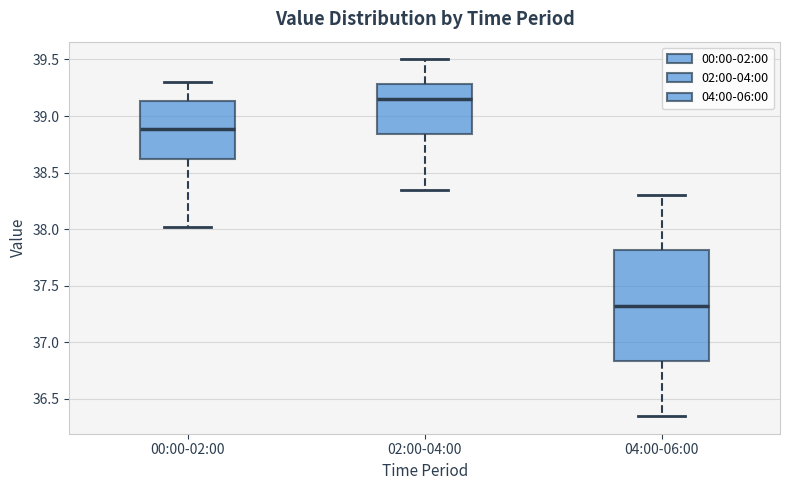

Comparing the boxes themselves (not the whiskers), which one is the tallest?

04:00-06:00